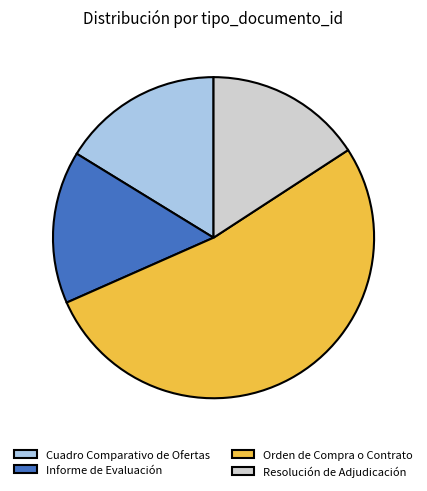

True or false: Orden de Compra o Contrato accounts for 53% of the total.

True